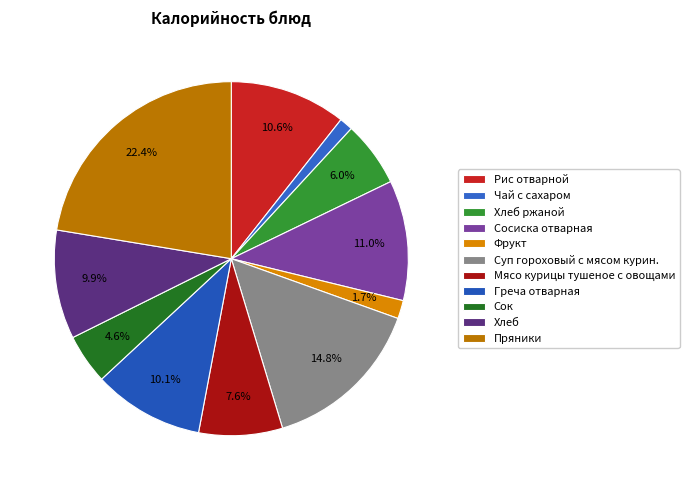

How many segments does this pie chart have?

11